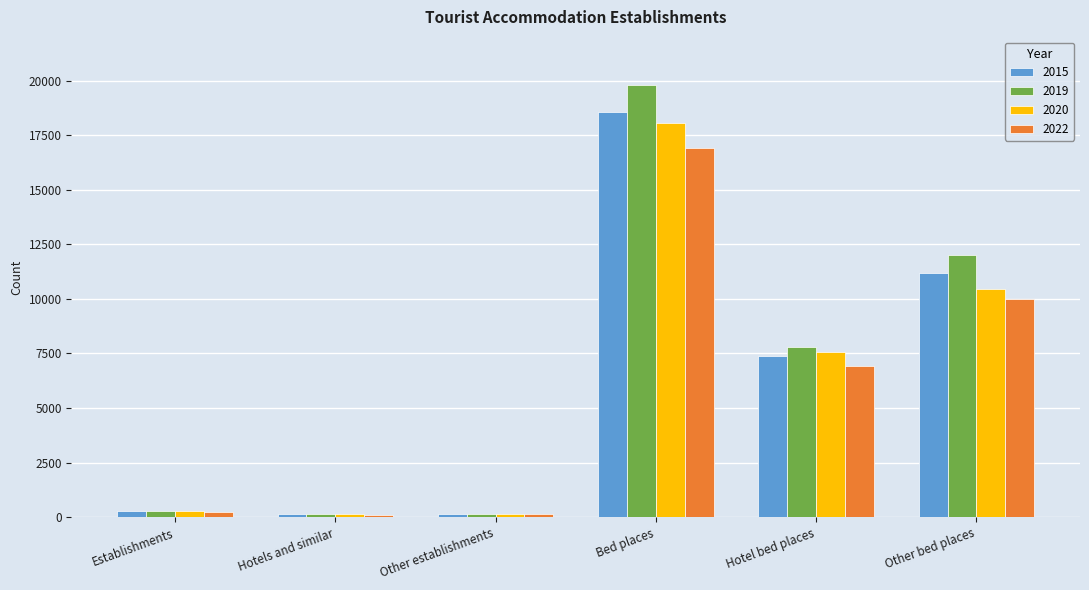

Which series has the largest range (max minus min)?

2019